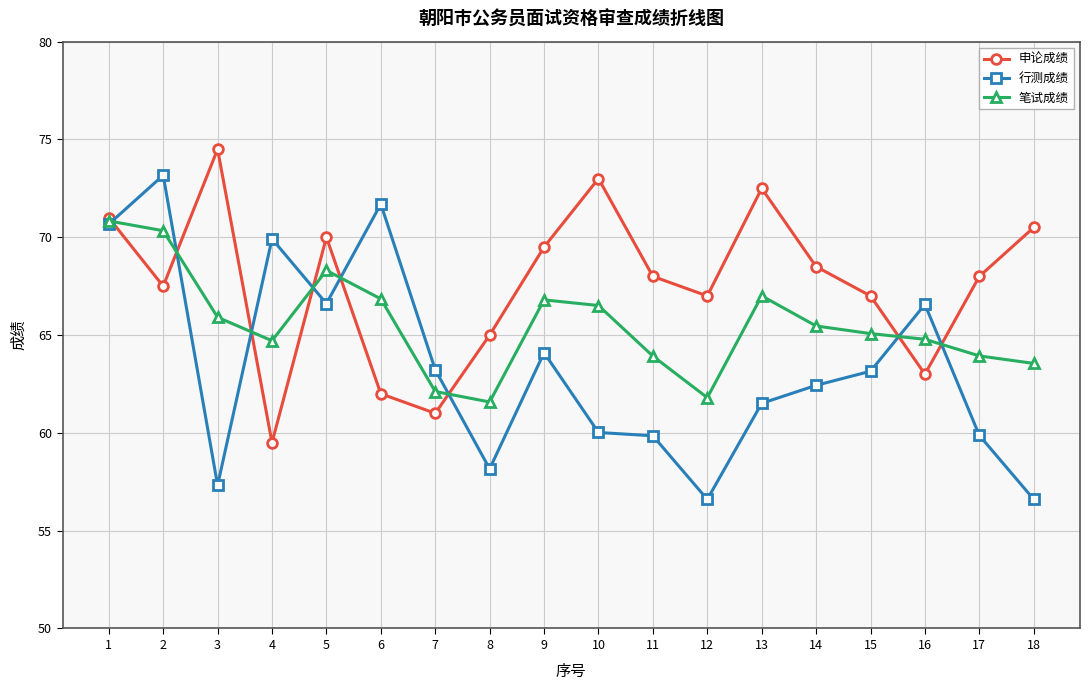

Between 2 and 13, which series saw the biggest shift?

行测成绩